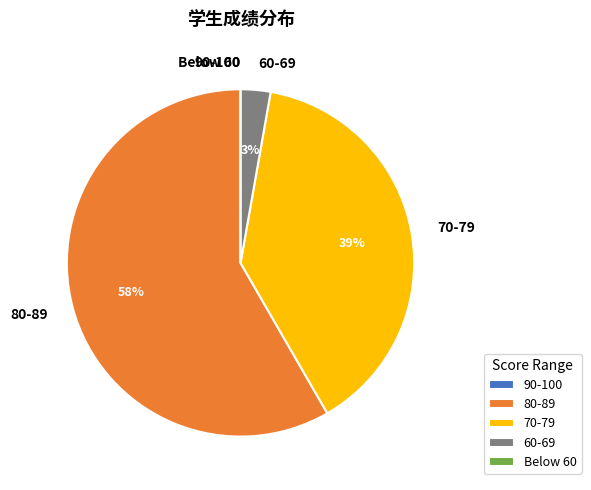

Is it true that 80-89 is 53% of the pie?

False